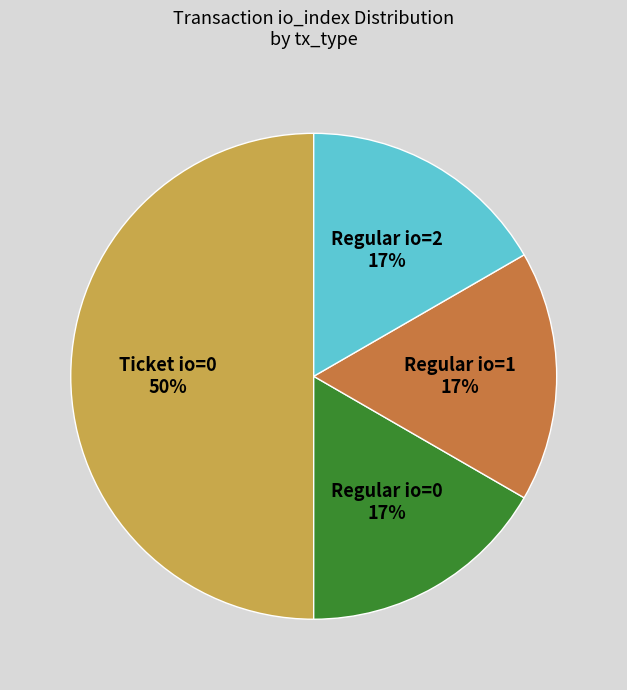

To the nearest percent, what is the average slice percentage?

25%